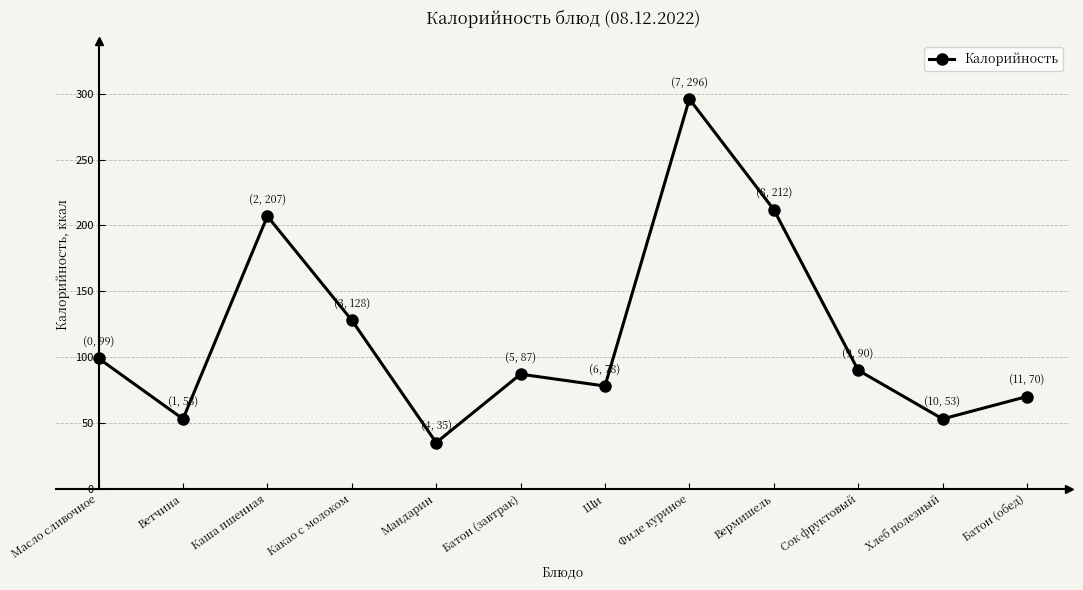

Reading left to right, extract all data points from this chart.

99	53	207	128	35	87	78	296	212	90	53	70